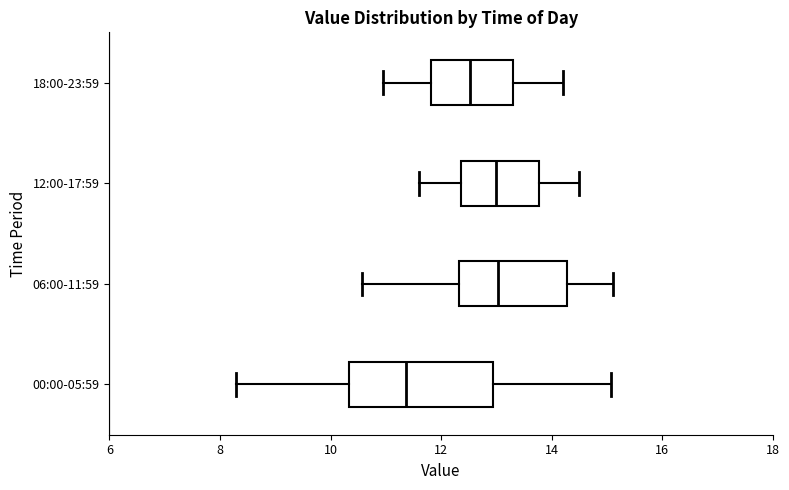

Reading bottom to top, transcribe this box plot: for each box, give where its median line is, the range the box spans, and where its two whiskers end, as read against the x-axis. The values are not printed on the chart, so give them approximately, as read against the axis.

00:00-05:59: median 11.4, box 10.4 to 13.0, whiskers 8.4 to 15.0
06:00-11:59: median 13.0, box 12.4 to 14.2, whiskers 10.6 to 15.2
12:00-17:59: median 13.0, box 12.4 to 13.8, whiskers 11.6 to 14.6
18:00-23:59: median 12.6, box 11.8 to 13.4, whiskers 11.0 to 14.2